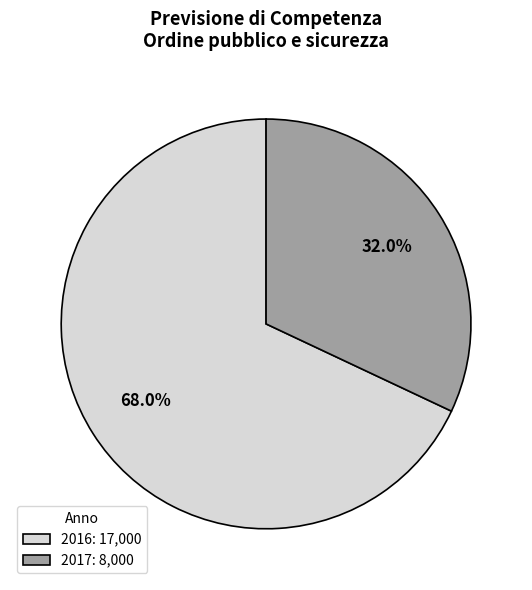

Is there any slice that represents more than half of the pie?

Yes